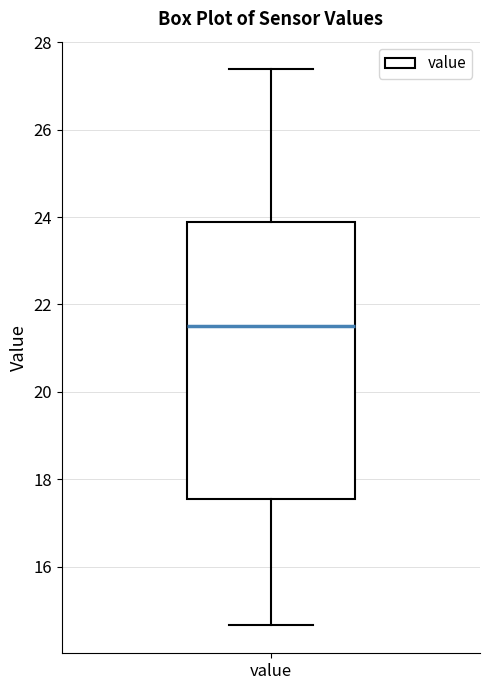

Transcribe this box plot: give where the median line is, the range the box spans, and where the two whiskers end, as read against the y-axis. The values are not printed on the chart, so give them approximately, as read against the axis.

median 21.6, box 17.6 to 23.8, whiskers 14.6 to 27.4